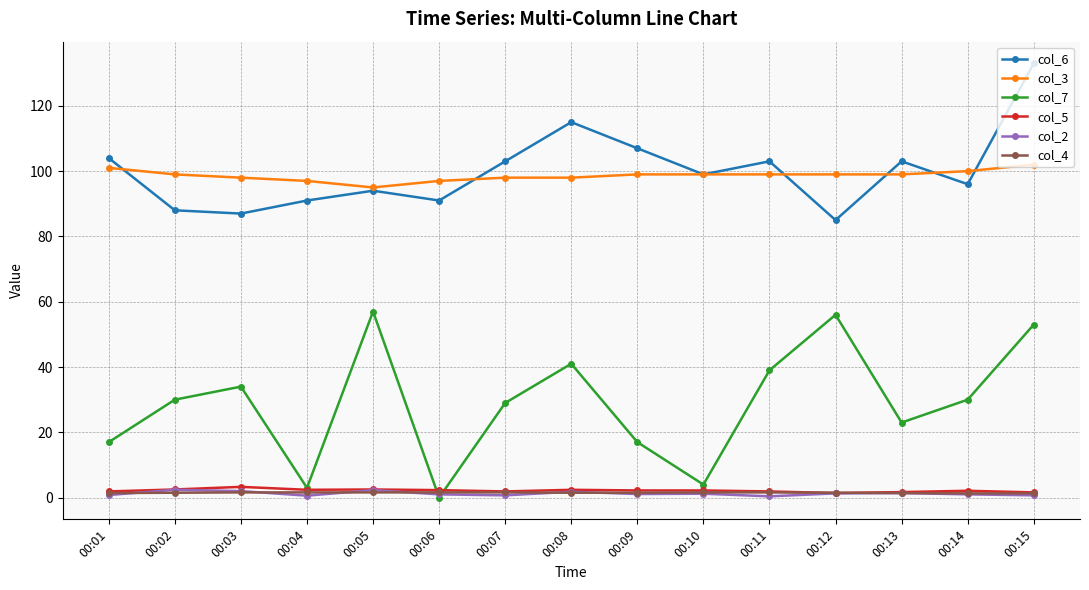

Which series has the largest total across all categories?

col_6